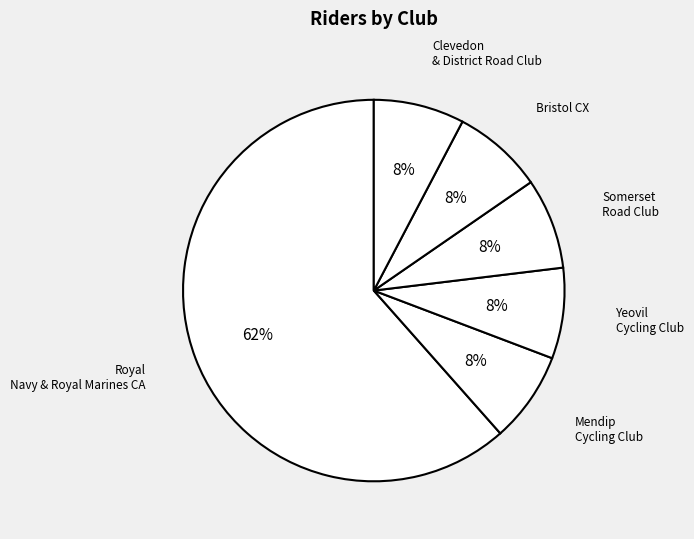

How many slices are in this pie chart?

6